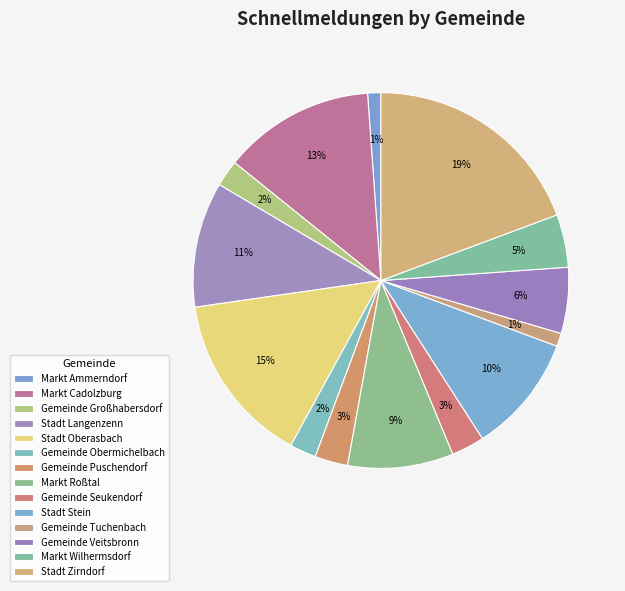

To the nearest percent, what portion does Gemeinde Großhabersdorf represent?

2%